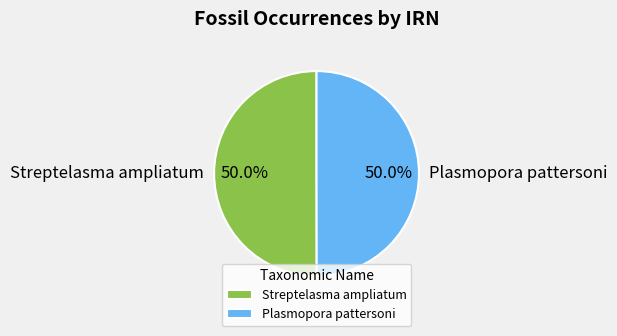

Approximately how many times larger is the value at Plasmopora pattersoni compared to Streptelasma ampliatum?

1.0